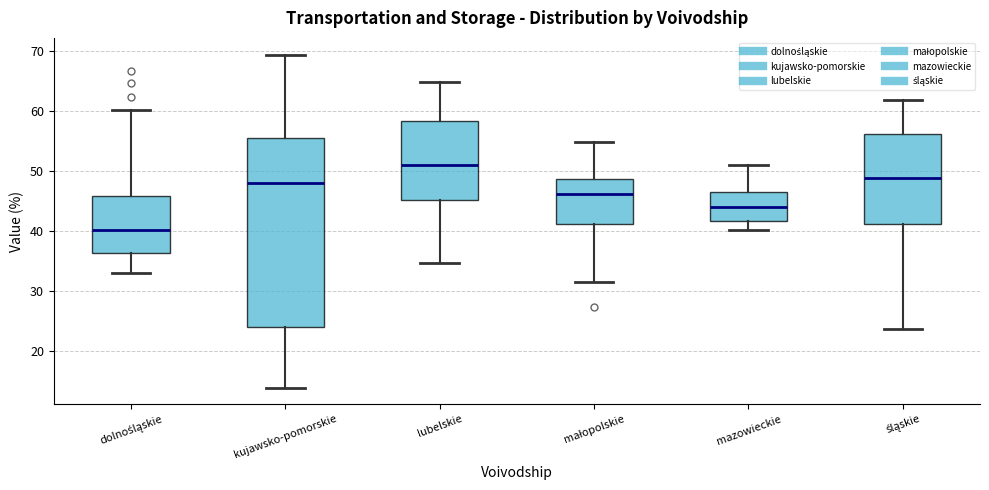

Which box has the highest median line?

lubelskie